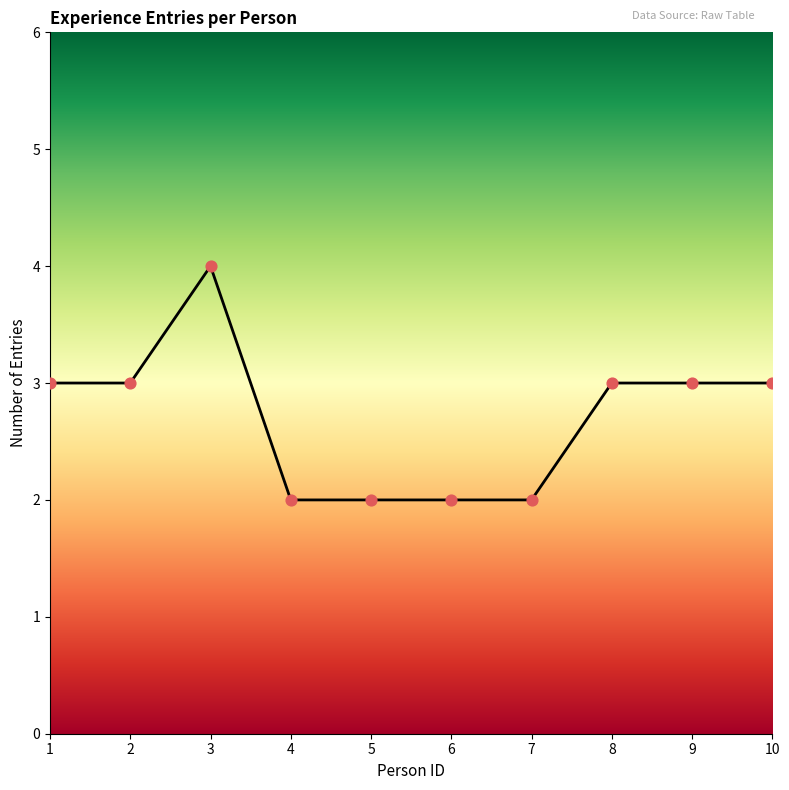

Which has a higher value, 2 or 5?

2